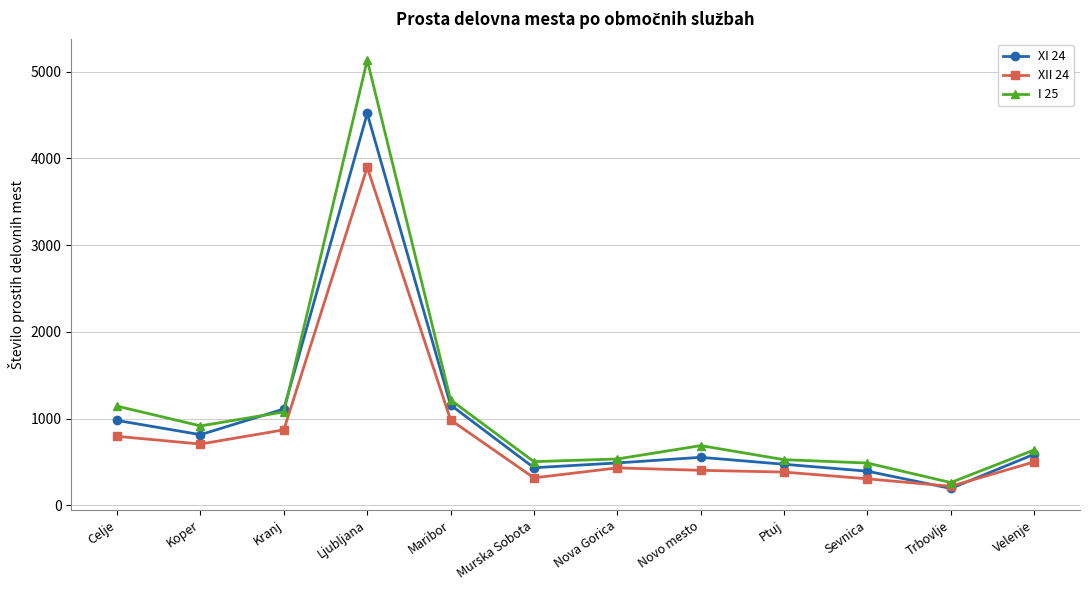

The value of I 25 at Velenje is 400. True or false?

False